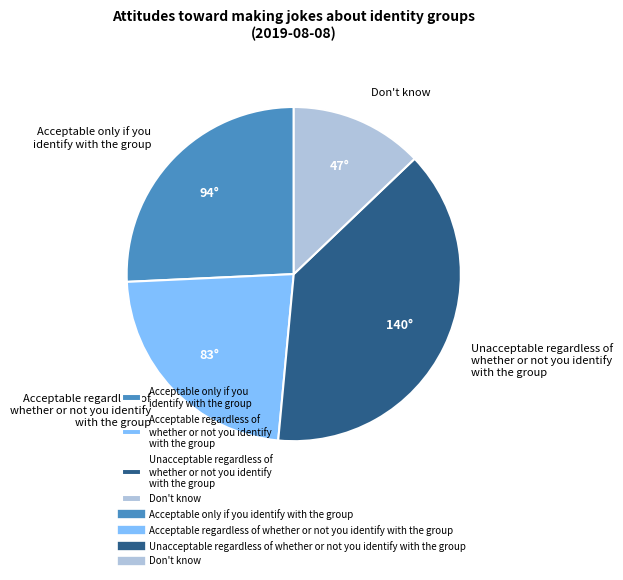

What is the smallest slice in the pie chart?

Don't know